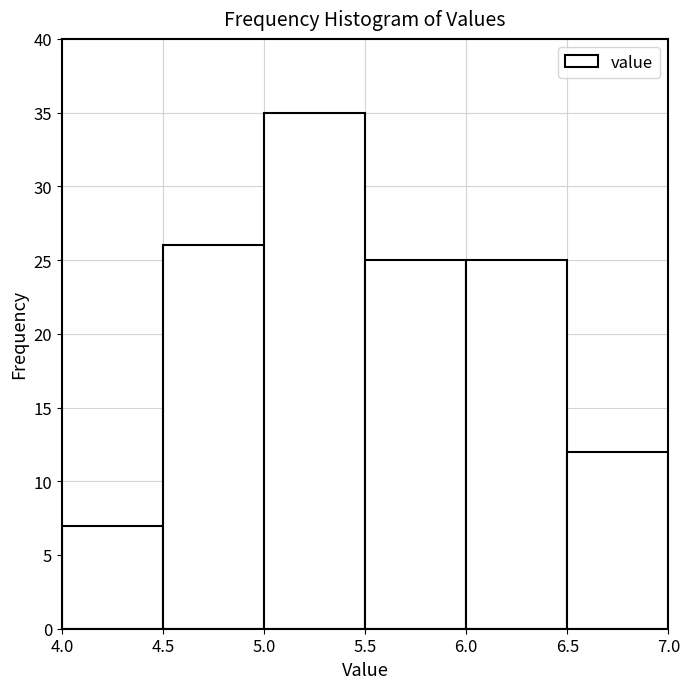

How tall is the bar that spans 4.5 to 5.0 on the x-axis? The values are not printed on the chart, so give them approximately, as read against the axis.

26